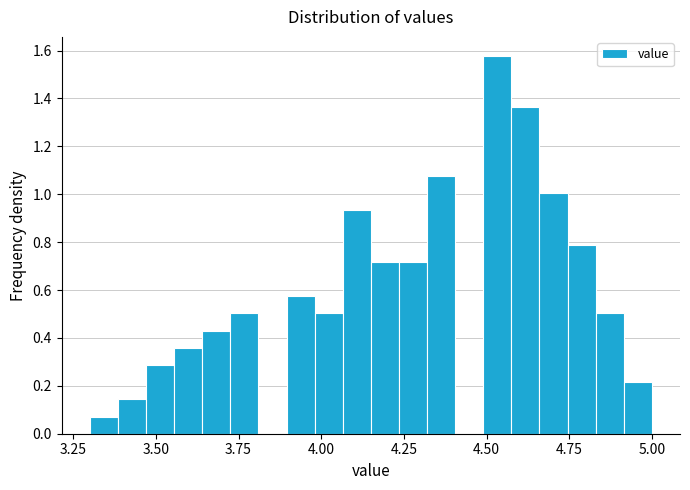

Read against the x-axis, roughly where is the centre of the tallest bar?

4.55